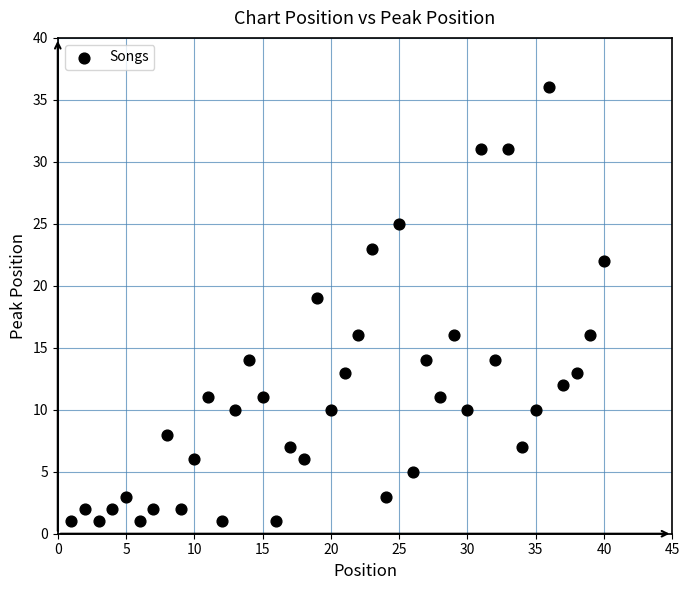

What is the range of Y values (max minus min)?

35